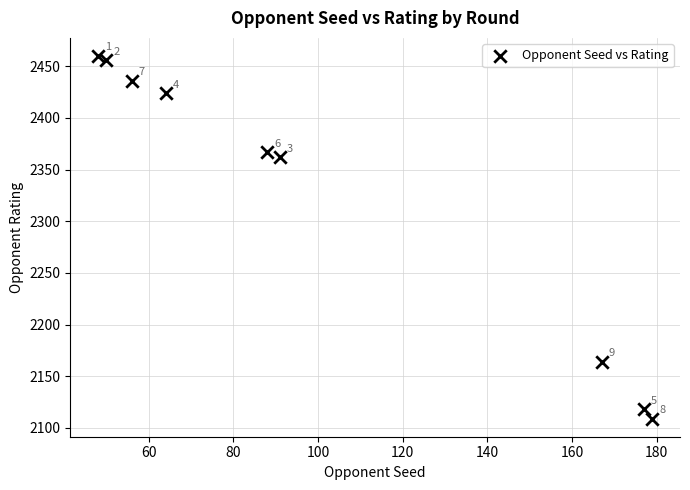

What is the range of Y values (max minus min)?

351